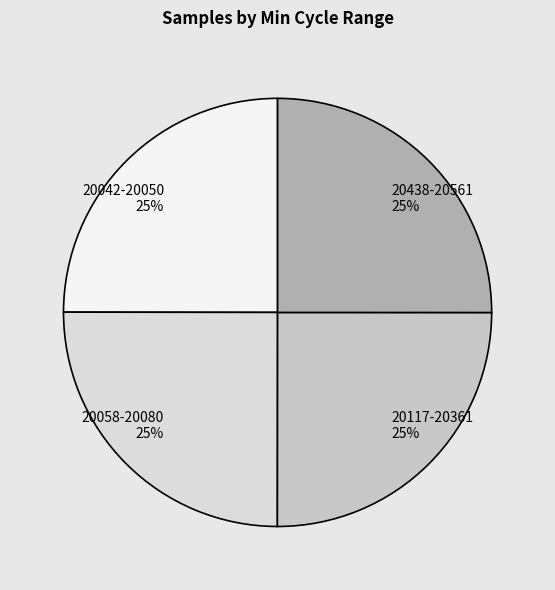

What percentage is the 20438-20561 slice, to the nearest percent?

25%